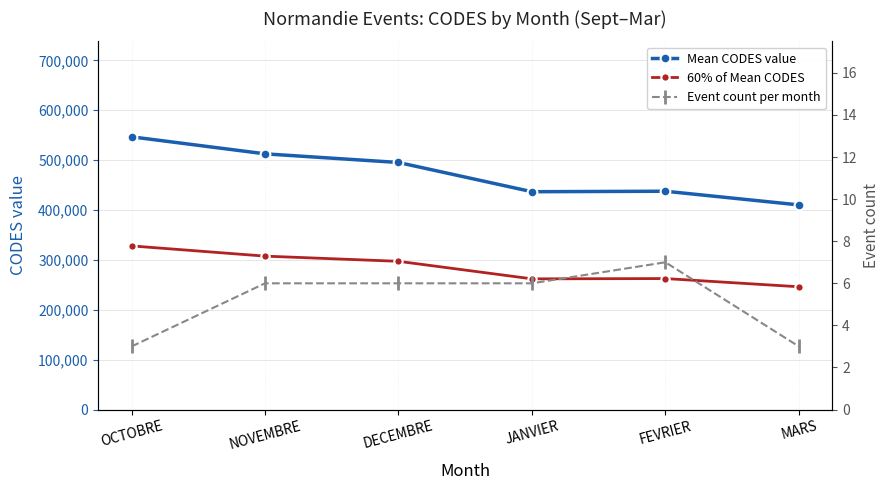

At FEVRIER, list the series in order from smallest to largest.

Event count per month, 60% of Mean CODES, Mean CODES value